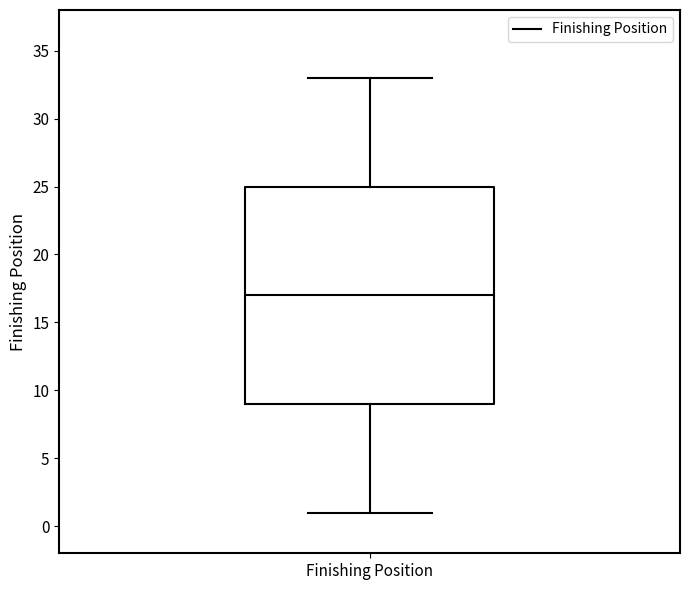

Transcribe this box plot: give where the median line is, the range the box spans, and where the two whiskers end, as read against the y-axis. The values are not printed on the chart, so give them approximately, as read against the axis.

median 17, box 9 to 25, whiskers 1 to 33